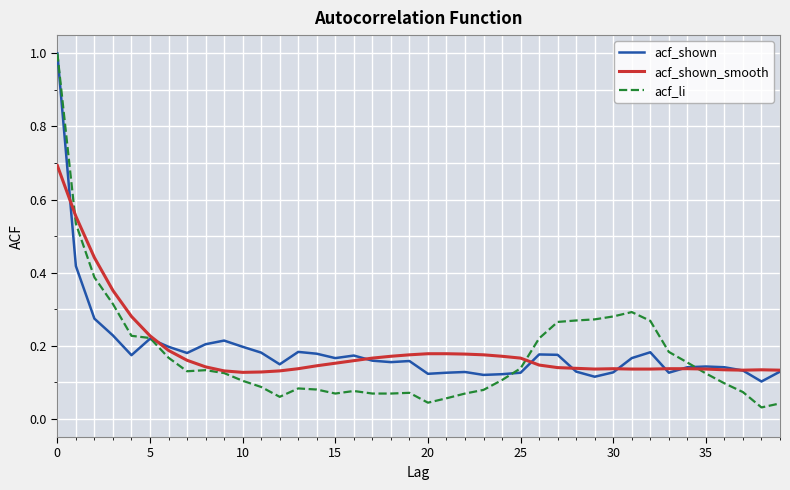

What is the greatest value displayed?

1.0